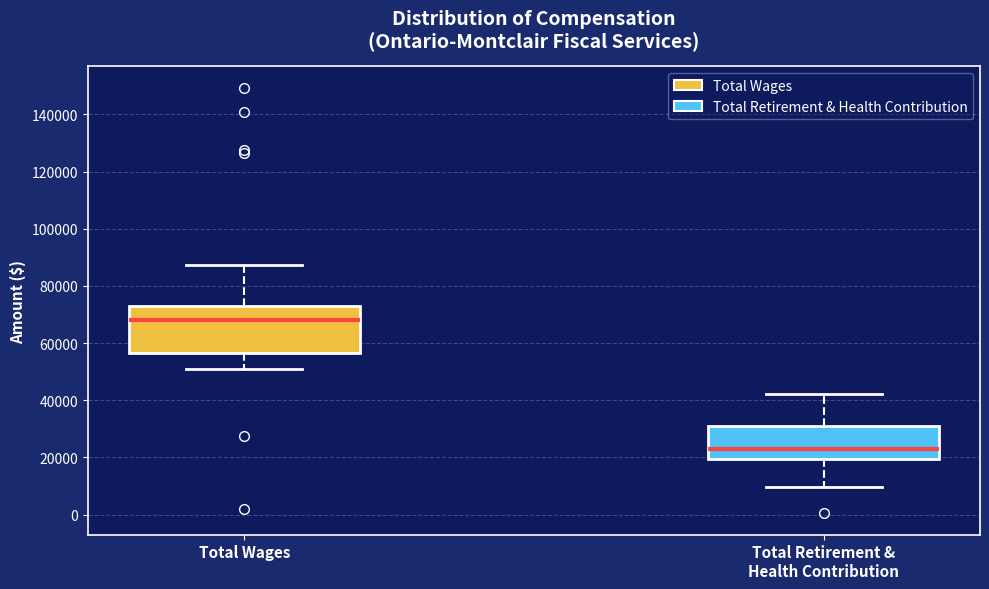

Reading left to right, transcribe this box plot: for each box, give where its median line is, the range the box spans, and where its two whiskers end, as read against the y-axis. The values are not printed on the chart, so give them approximately, as read against the axis.

Total Wages: median 68000, box 56000 to 72000, whiskers 50000 to 88000
Total Retirement & Health Contribution: median 24000, box 20000 to 30000, whiskers 10000 to 42000